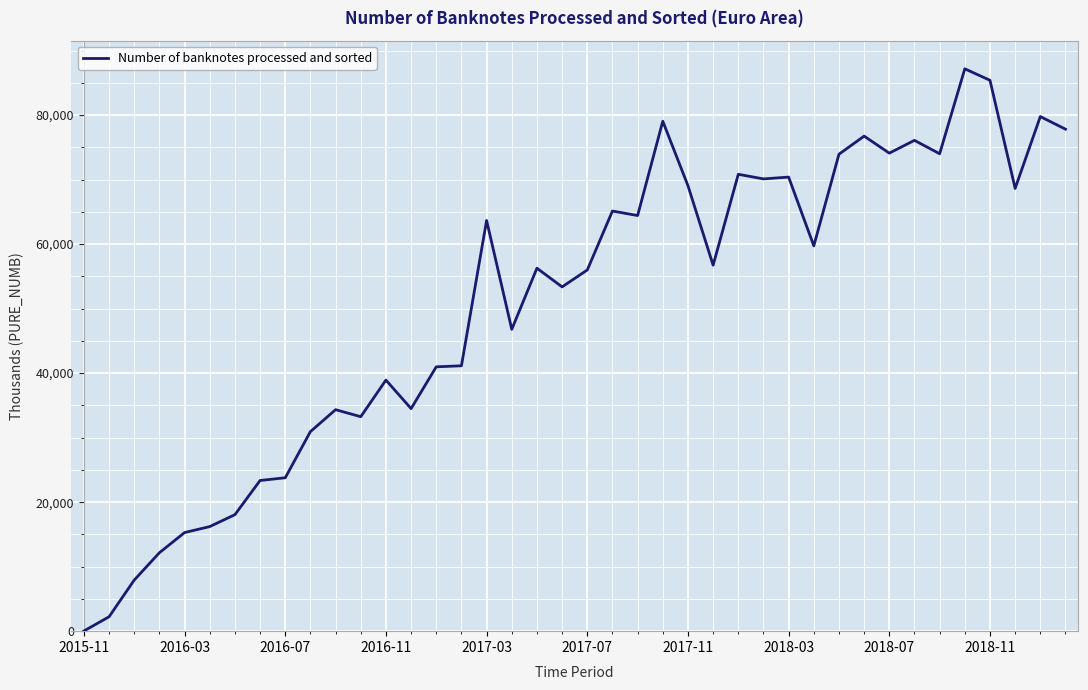

What is the difference between the maximum and minimum values?

87152.3